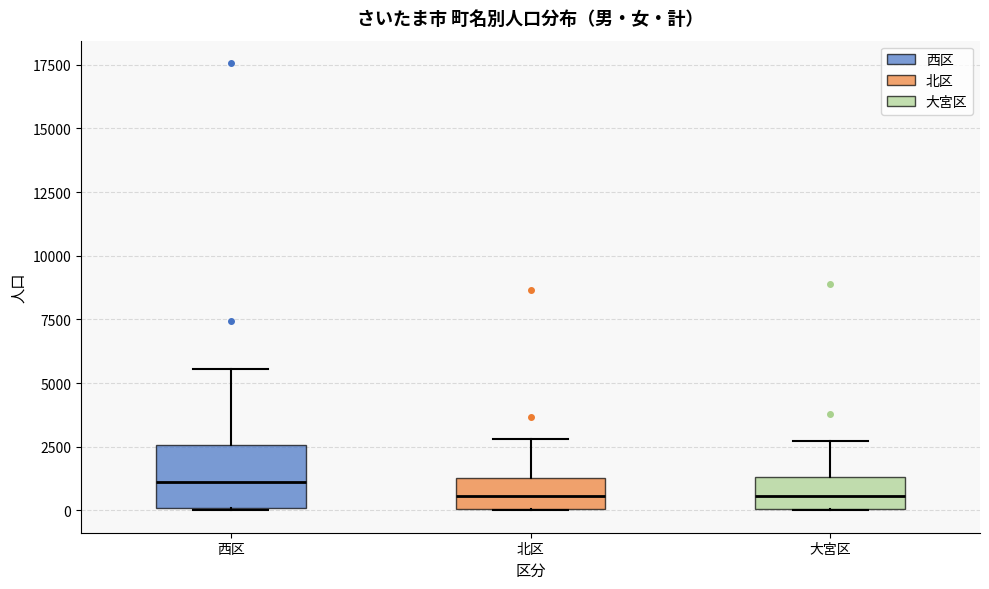

Where is the upper edge of the box for 北区 on the y-axis? The values are not printed on the chart, so give them approximately, as read against the axis.

1500